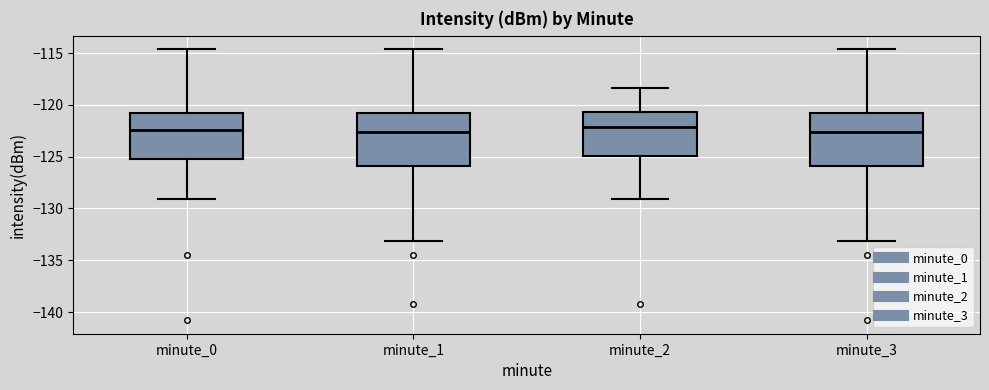

Reading left to right, read every box against the y-axis: the position of its median line, the range the box covers, and the ends of its whiskers. The values are not printed on the chart, so give them approximately, as read against the axis.

minute_0: median -122.5, box -125.5 to -121.0, whiskers -129.0 to -114.5
minute_1: median -122.5, box -126.0 to -121.0, whiskers -133.0 to -114.5
minute_2: median -122.0, box -125.0 to -120.5, whiskers -129.0 to -118.5
minute_3: median -122.5, box -126.0 to -121.0, whiskers -133.0 to -114.5